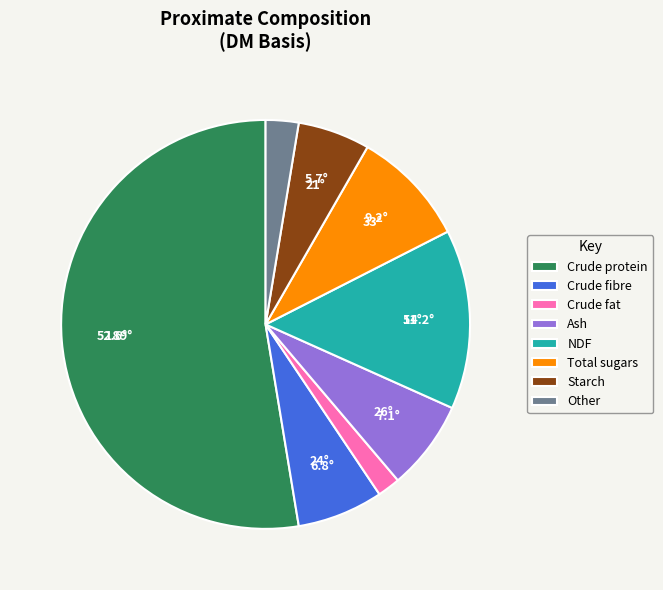

Do Ash and Starch together represent more than half of the pie?

No